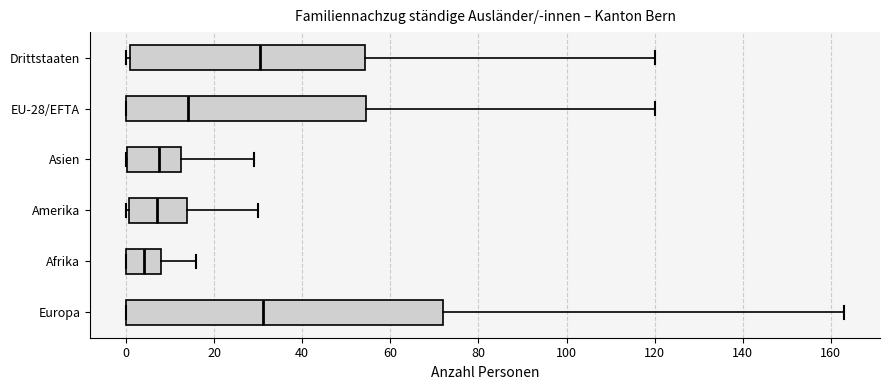

Reading bottom to top, transcribe this box plot: for each box, give where its median line is, the range the box spans, and where its two whiskers end, as read against the x-axis. The values are not printed on the chart, so give them approximately, as read against the axis.

Europa: median 32, box 0 to 72, whiskers 0 to 164
Afrika: median 4, box 0 to 8, whiskers 0 to 16
Amerika: median 8, box 0 to 14, whiskers 0 (just left of the box's left edge) to 30
Asien: median 8, box 0 to 12, whiskers 0 to 30
EU-28/EFTA: median 14, box 0 to 54, whiskers 0 to 120
Drittstaaten: median 30, box 2 to 54, whiskers 0 to 120